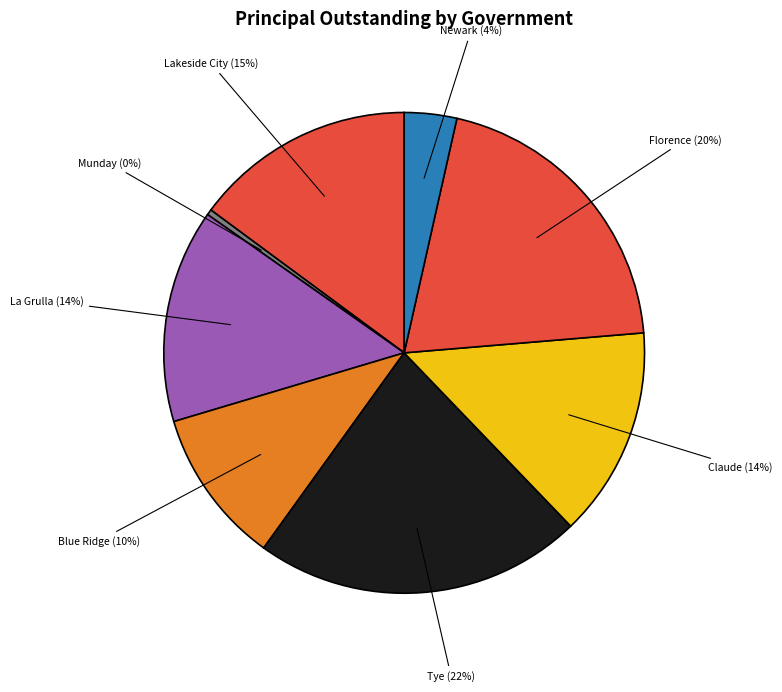

Combined, do Lakeside City and Newark account for over 50%?

No